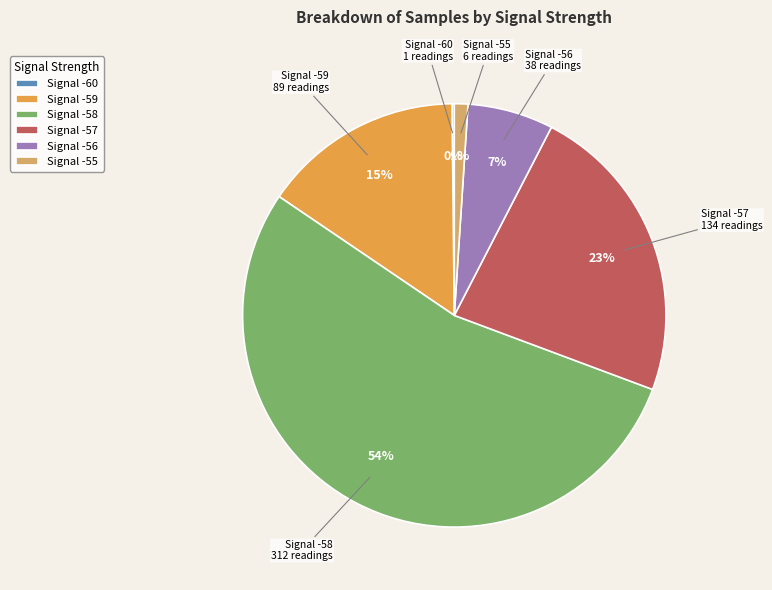

What is the largest slice in the pie chart?

Signal -58